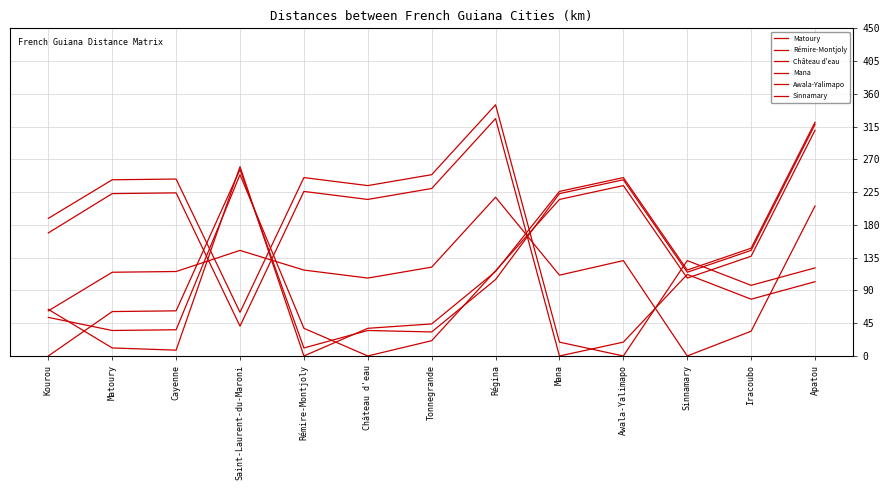

What is the difference between the maximum and minimum values in the Rémire-Montjoly series?

321